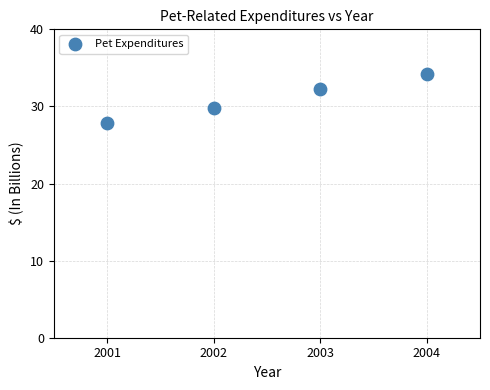

What is the range of Y values (max minus min)?

6.4